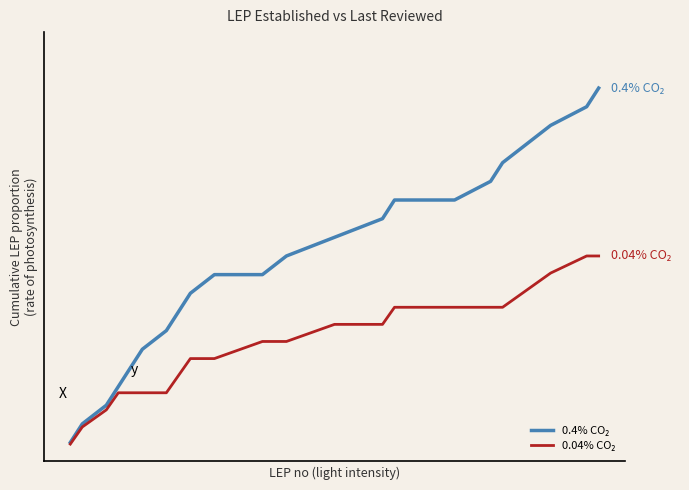

At how many categories does at least one series exceed 0?

22